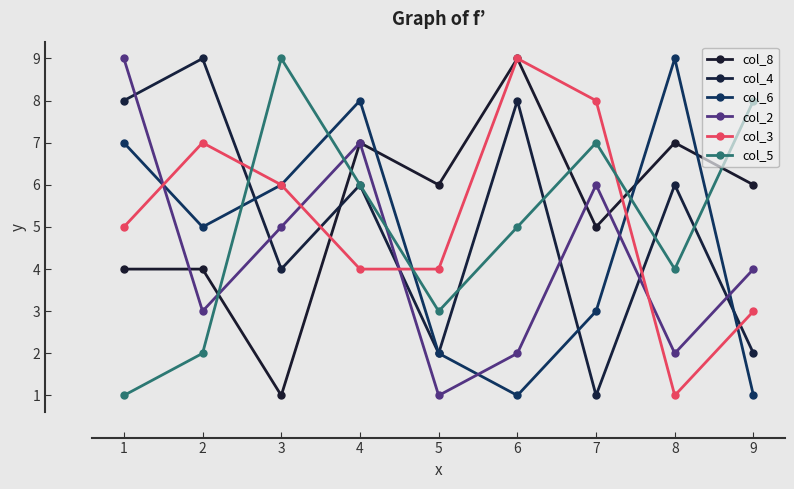

How many times do col_3 and col_2 cross each other?

4